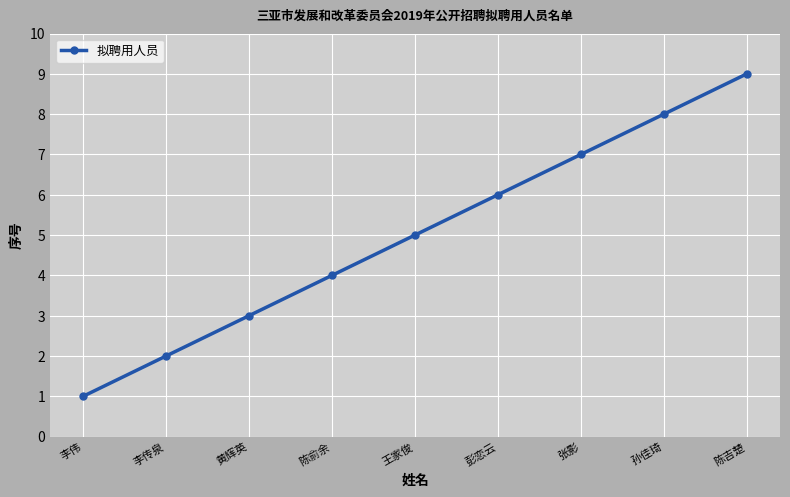

True or false: the data shows 3 at 黄辉英.

True